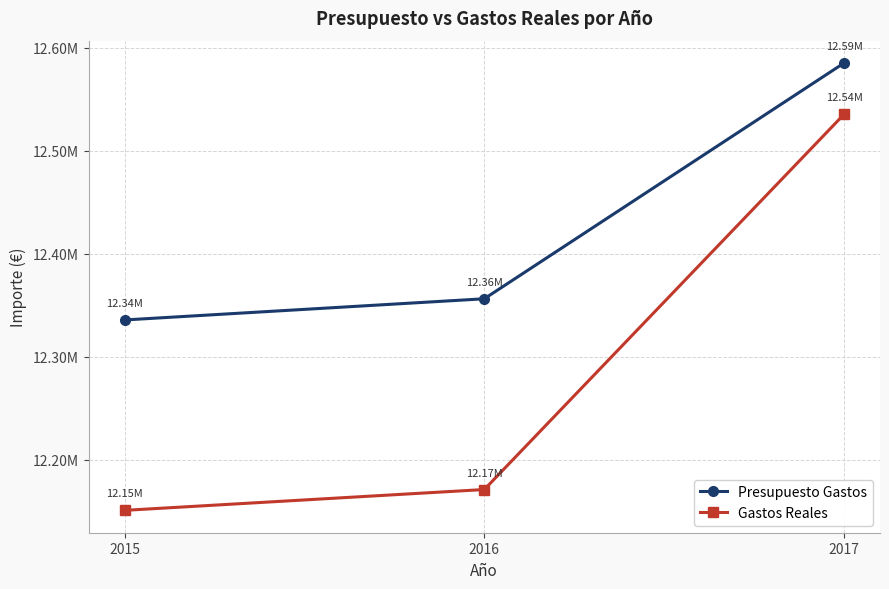

Which has a higher value, 2015 or 2016?

2016